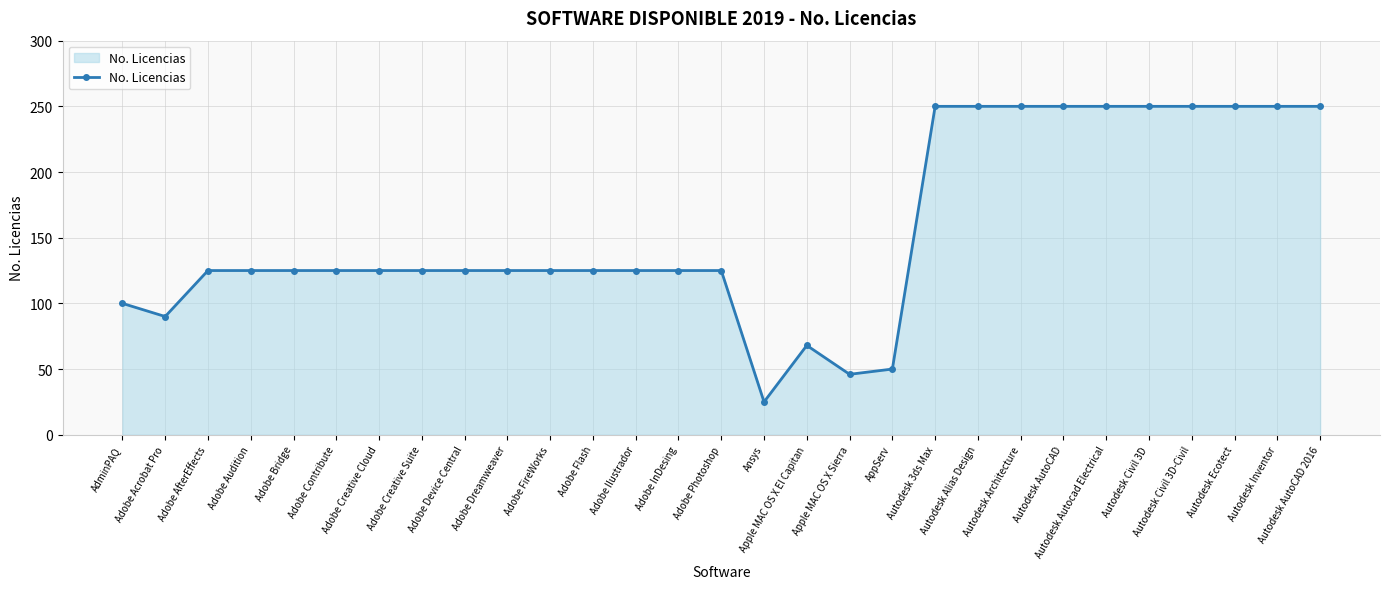

What is the greatest value displayed?

250